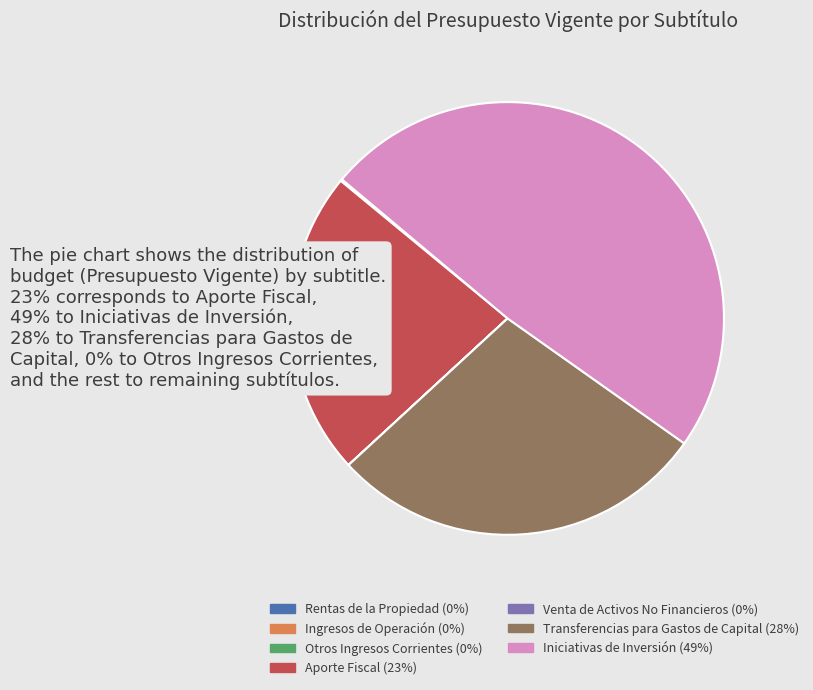

Does any single category account for the majority?

No